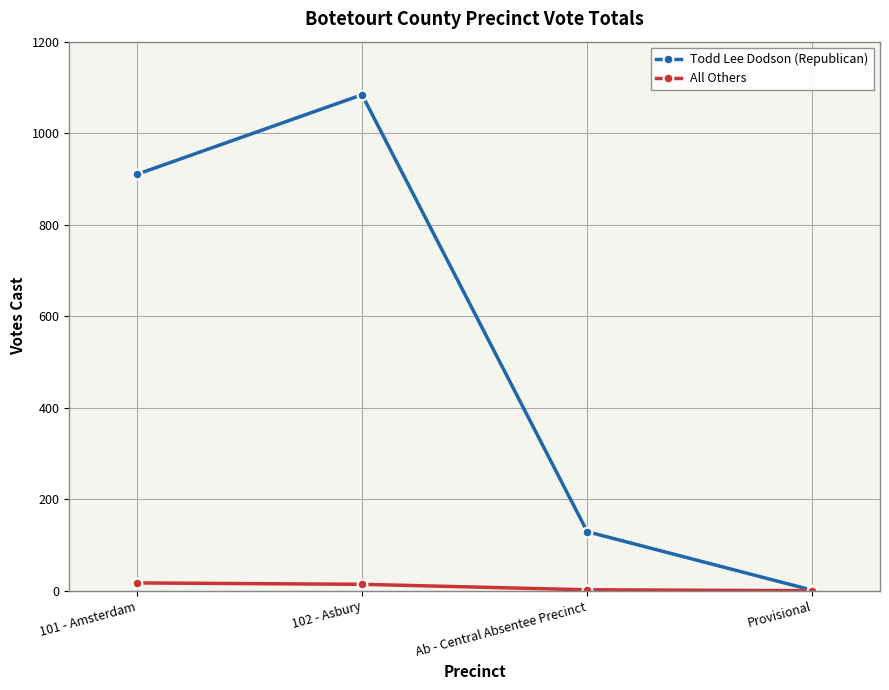

What are all the series names shown in the legend?

Todd Lee Dodson (Republican), All Others